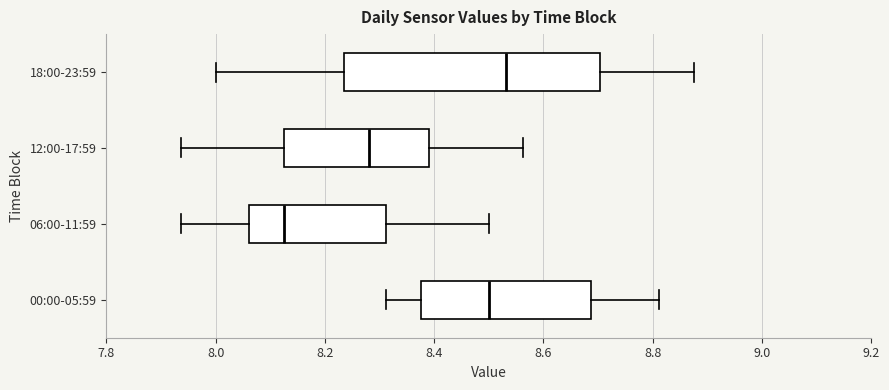

Reading bottom to top, read every box against the x-axis: the position of its median line, the range the box covers, and the ends of its whiskers. The values are not printed on the chart, so give them approximately, as read against the axis.

00:00-05:59: median 8.50, box 8.38 to 8.68, whiskers 8.32 to 8.82
06:00-11:59: median 8.12, box 8.06 to 8.32, whiskers 7.94 to 8.50
12:00-17:59: median 8.28, box 8.12 to 8.40, whiskers 7.94 to 8.56
18:00-23:59: median 8.54, box 8.24 to 8.70, whiskers 8.00 to 8.88